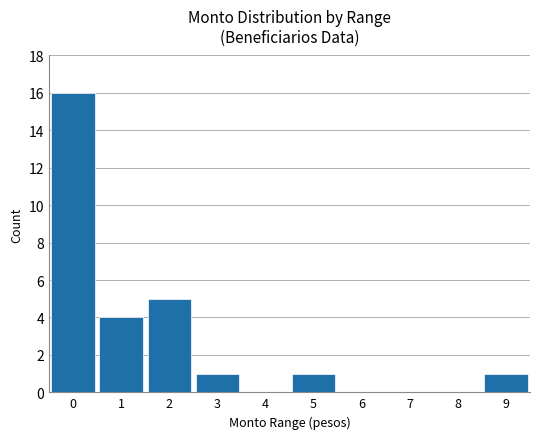

What is the maximum value shown in the chart?

16